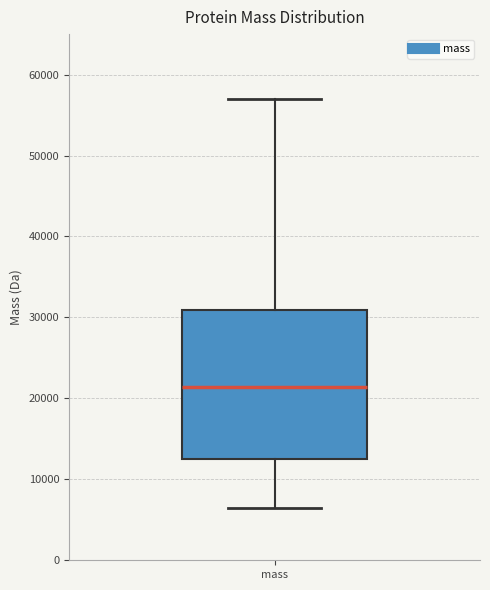

Transcribe this box plot: give where the median line is, the range the box spans, and where the two whiskers end, as read against the y-axis. The values are not printed on the chart, so give them approximately, as read against the axis.

median 21000, box 13000 to 31000, whiskers 6000 to 57000